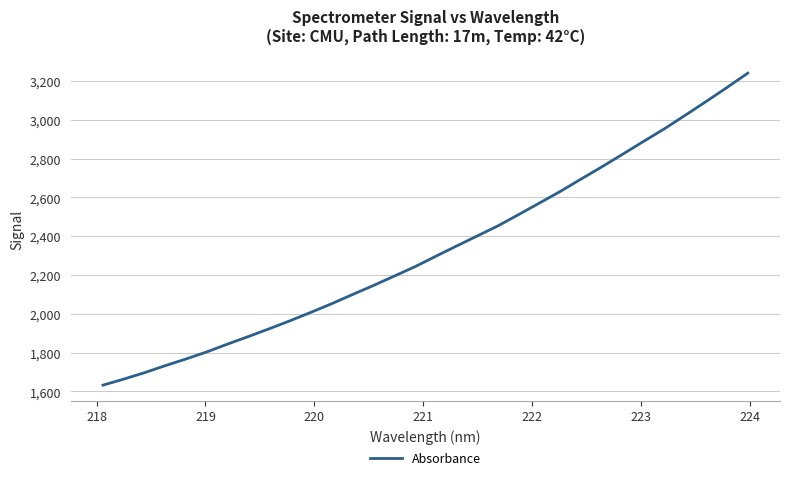

What is the difference between the maximum and minimum values?

1607.8